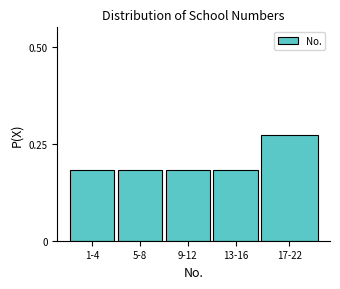

What is the sum of all values?

1.0